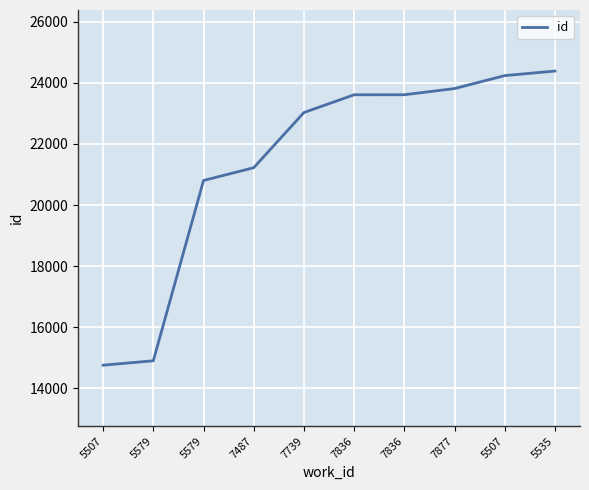

What value does the data have at 5507, to the nearest 50?

14750